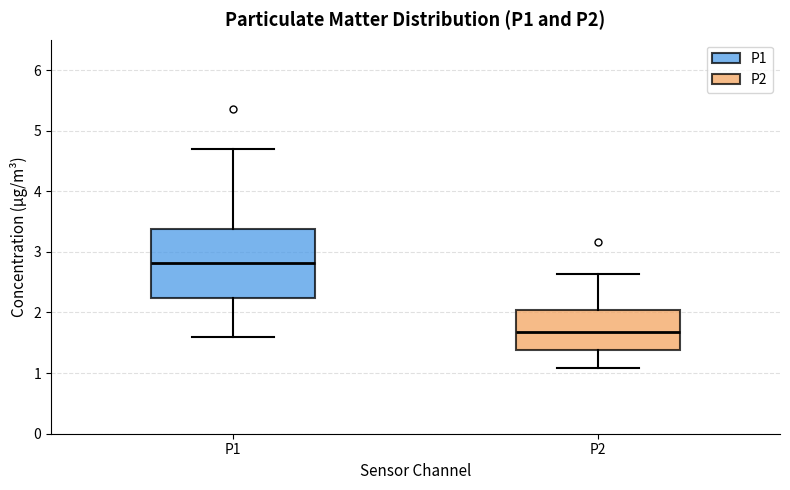

Which box has the lowest median line?

P2